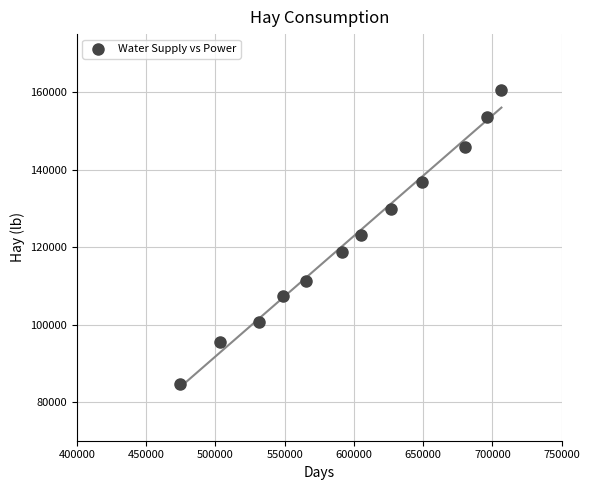

What is the average X value?

598243.2